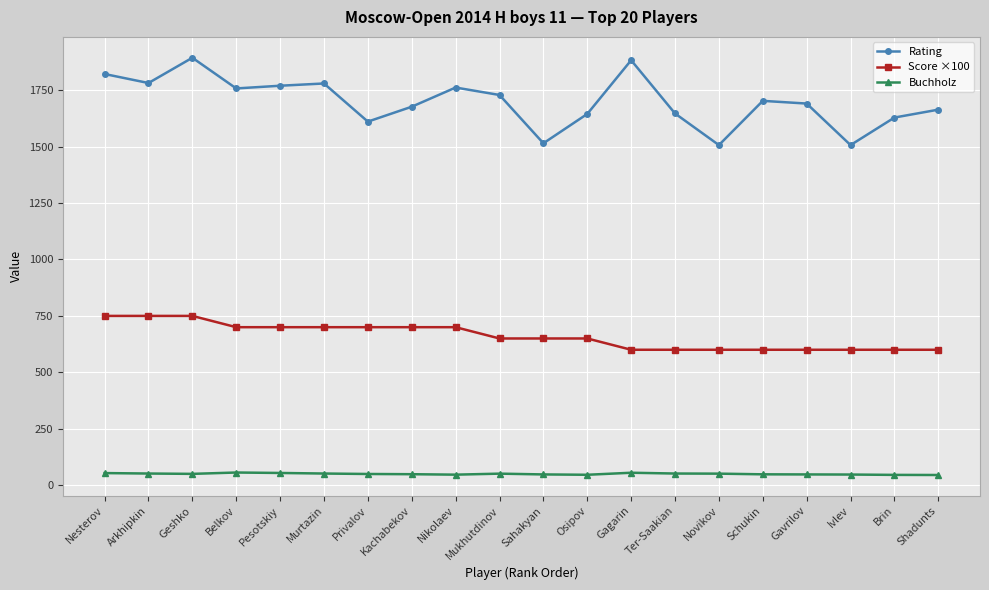

In Rating, how many points are lower than both neighbors (excluding endpoints)?

6